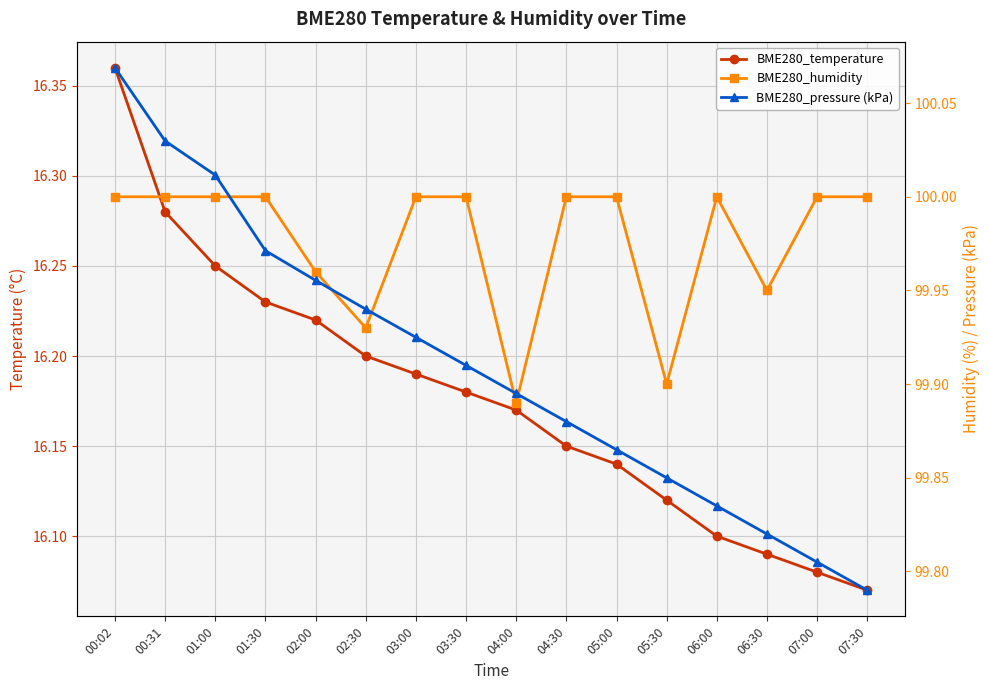

How many series are shown in this chart?

3